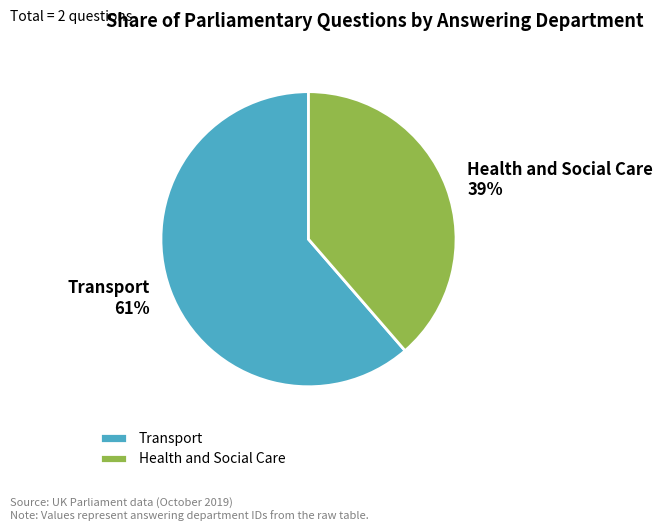

Which has a higher value, Health and Social Care or Transport?

Transport